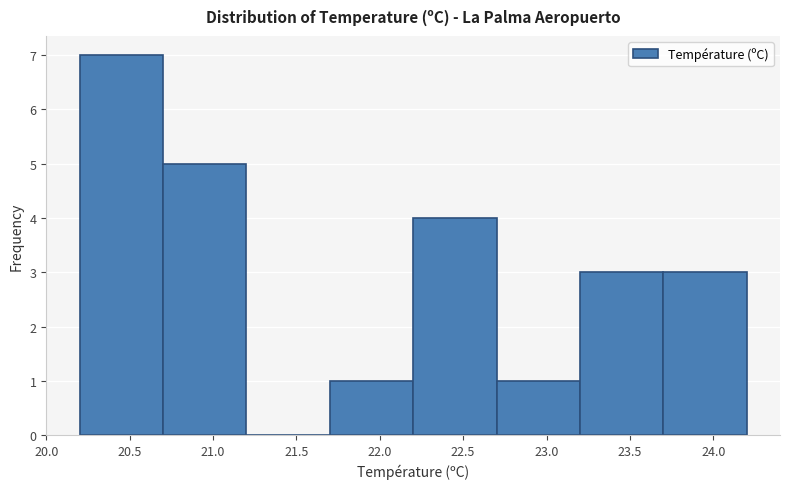

Reading left to right, transcribe this chart: for each bar, give the range it covers on the x-axis and its height. The values are not printed on the chart, so give them approximately, as read against the axis.

20.2 to 20.7: 7
20.7 to 21.2: 5
21.2 to 21.7: 0
21.7 to 22.2: 1
22.2 to 22.7: 4
22.7 to 23.2: 1
23.2 to 23.7: 3
23.7 to 24.2: 3